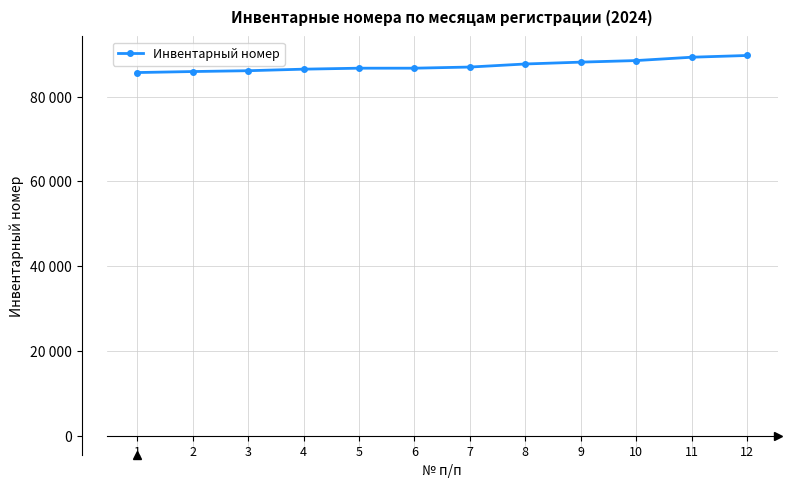

What is the approximate value at 4, to the nearest 100?

86500